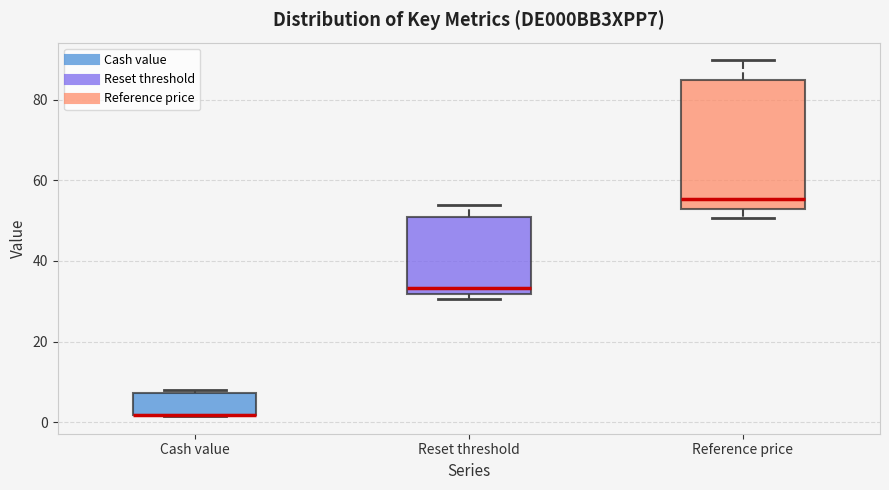

Reading left to right, read every box against the y-axis: the position of its median line, the range the box covers, and the ends of its whiskers. The values are not printed on the chart, so give them approximately, as read against the axis.

Cash value: median 2 (drawn on the box's lower edge), box 2 to 8, whiskers 2 to 8 (just above the box's upper edge)
Reset threshold: median 34, box 32 to 50, whiskers 30 to 54
Reference price: median 56, box 52 to 84, whiskers 50 to 90